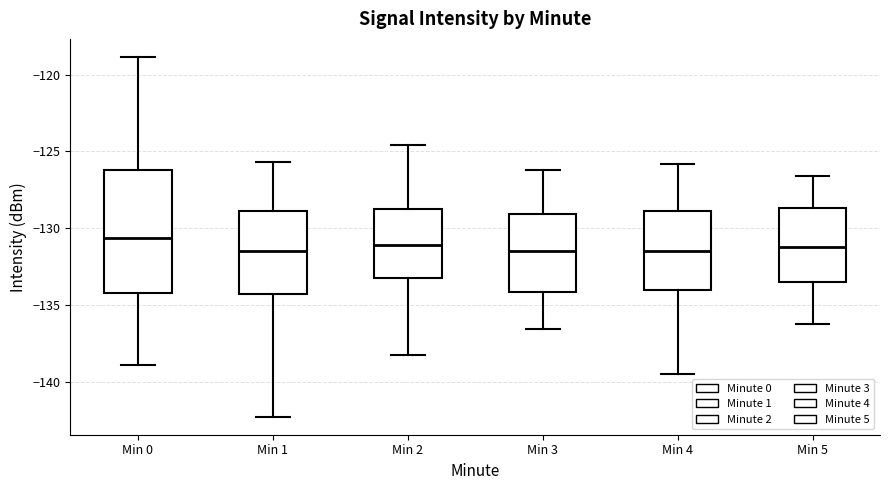

Reading left to right, transcribe this box plot: for each box, give where its median line is, the range the box spans, and where its two whiskers end, as read against the y-axis. The values are not printed on the chart, so give them approximately, as read against the axis.

Min 0: median -130.5, box -134.0 to -126.0, whiskers -139.0 to -119.0
Min 1: median -131.5, box -134.5 to -129.0, whiskers -142.5 to -125.5
Min 2: median -131.0, box -133.0 to -129.0, whiskers -138.0 to -124.5
Min 3: median -131.5, box -134.0 to -129.0, whiskers -136.5 to -126.0
Min 4: median -131.5, box -134.0 to -129.0, whiskers -139.5 to -126.0
Min 5: median -131.0, box -133.5 to -128.5, whiskers -136.0 to -126.5